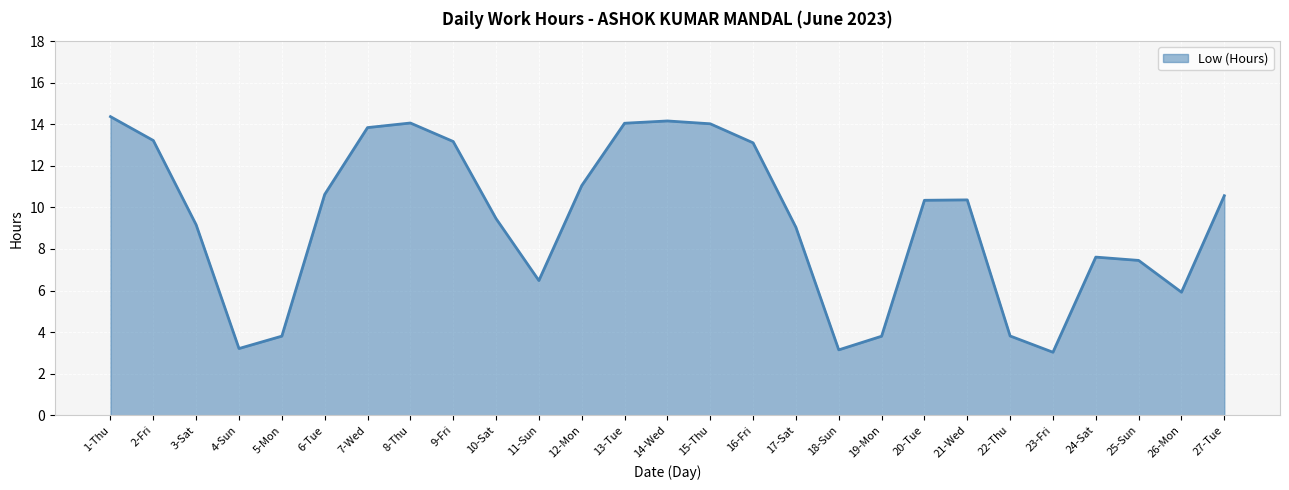

At which label does the data first exceed 10?

1-Thu